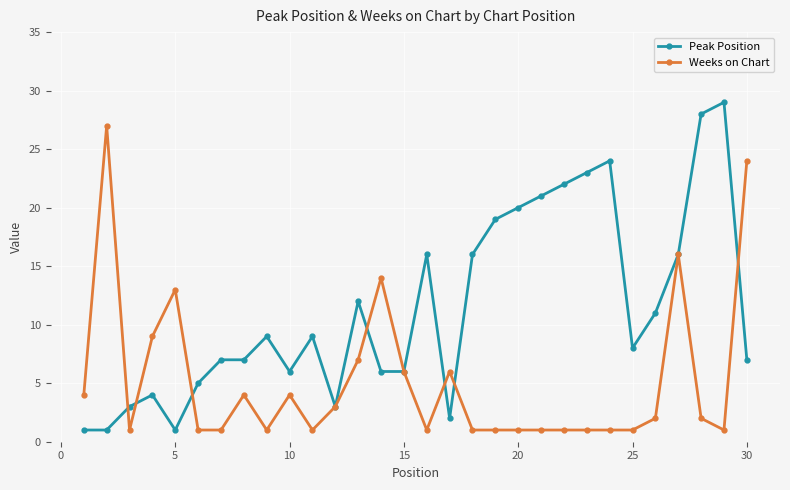

What is the maximum value shown in the chart?

29